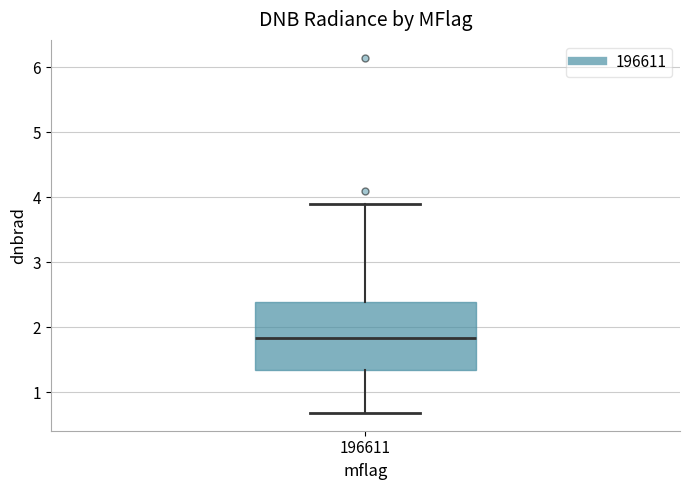

Transcribe this box plot: give where the median line is, the range the box spans, and where the two whiskers end, as read against the y-axis. The values are not printed on the chart, so give them approximately, as read against the axis.

median 1.8, box 1.3 to 2.4, whiskers 0.7 to 3.9